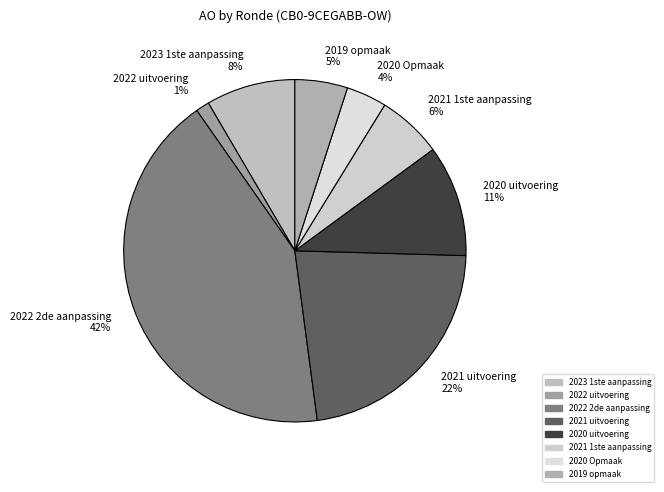

The 2021 uitvoering slice represents 22% of the pie. True or false?

True